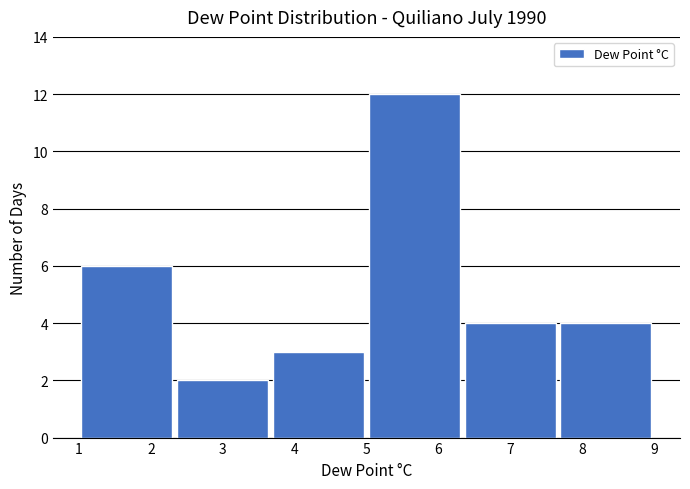

Reading left to right, list every bar in this chart as the range it spans on the x-axis followed by its height. Neither the bar edges nor the heights are printed on the chart, so give them approximately, as read against the axes.

1.0 to 2.3: 6
2.3 to 3.7: 2
3.7 to 5.0: 3
5.0 to 6.3: 12
6.3 to 7.7: 4
7.7 to 9.0: 4